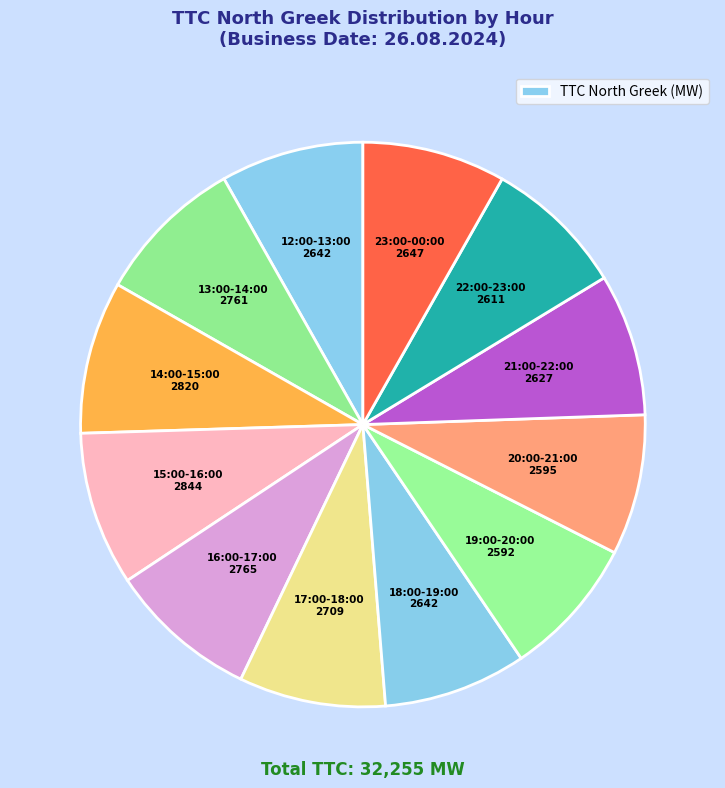

Count the number of slices in the pie.

12